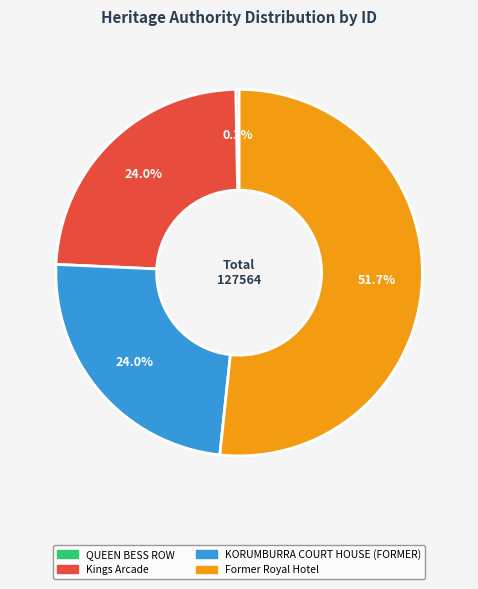

Which slice represents more than half of the pie?

Former Royal Hotel